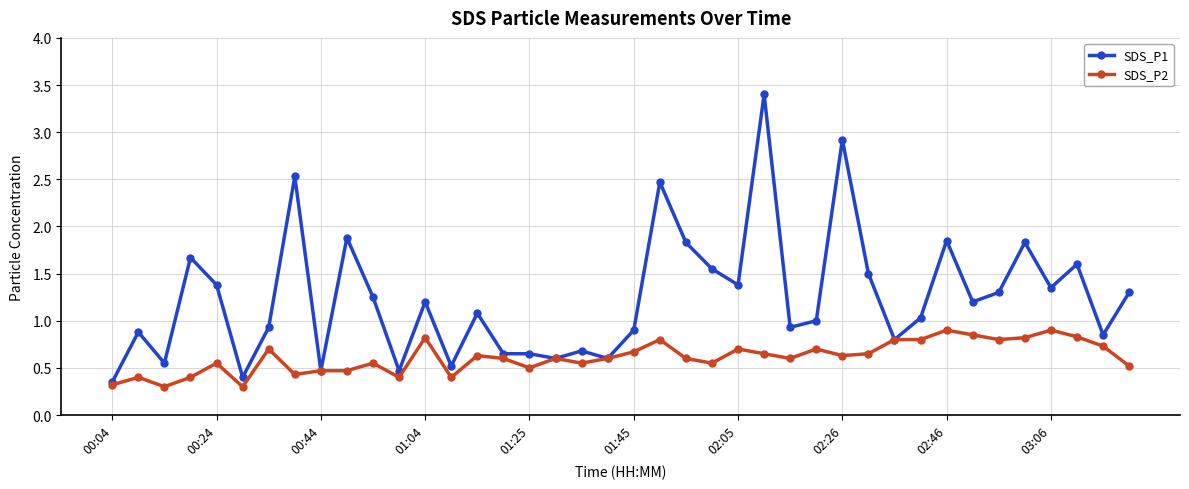

Which series has the largest total across all categories?

SDS_P1